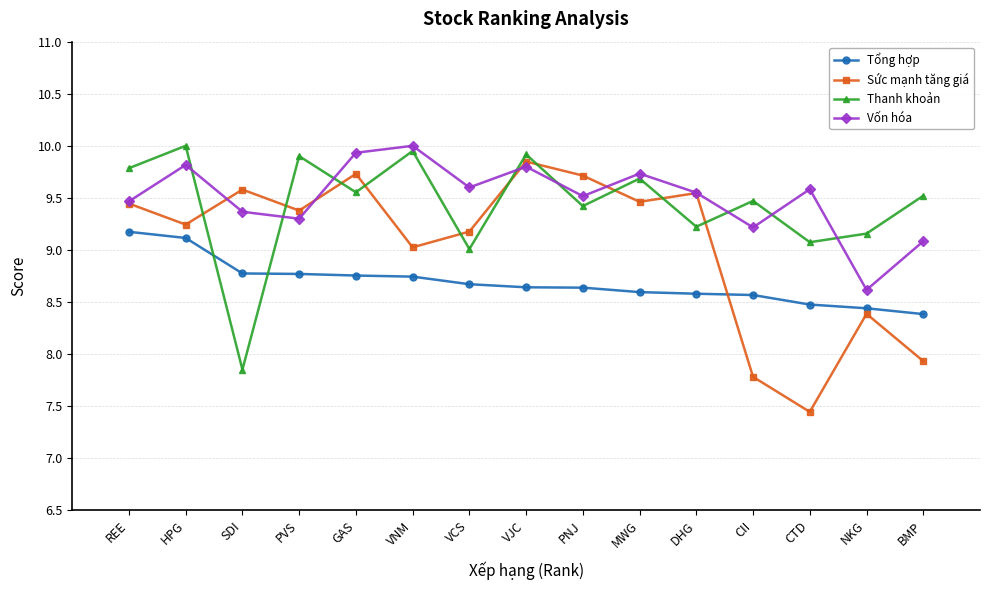

The value of Thanh khoản at DHG is 13.9. True or false?

False